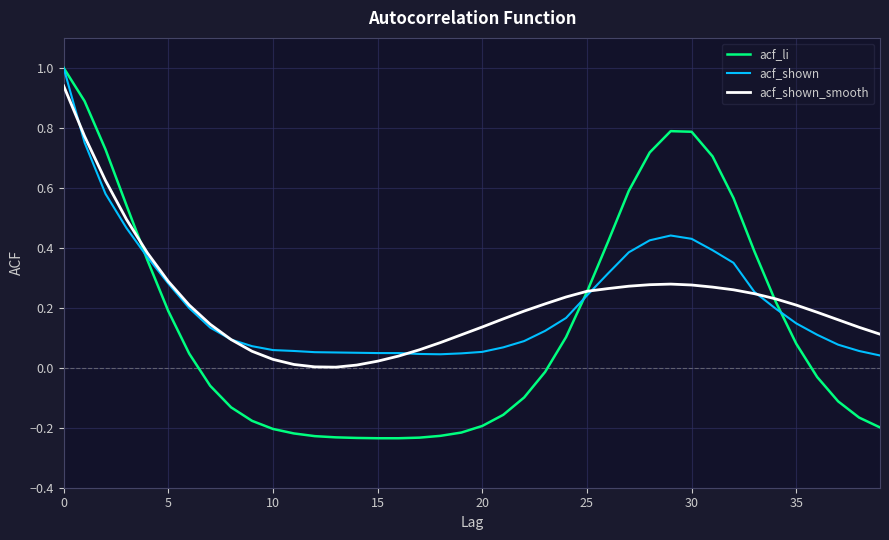

What is the highest value of the acf_li series?

1.0